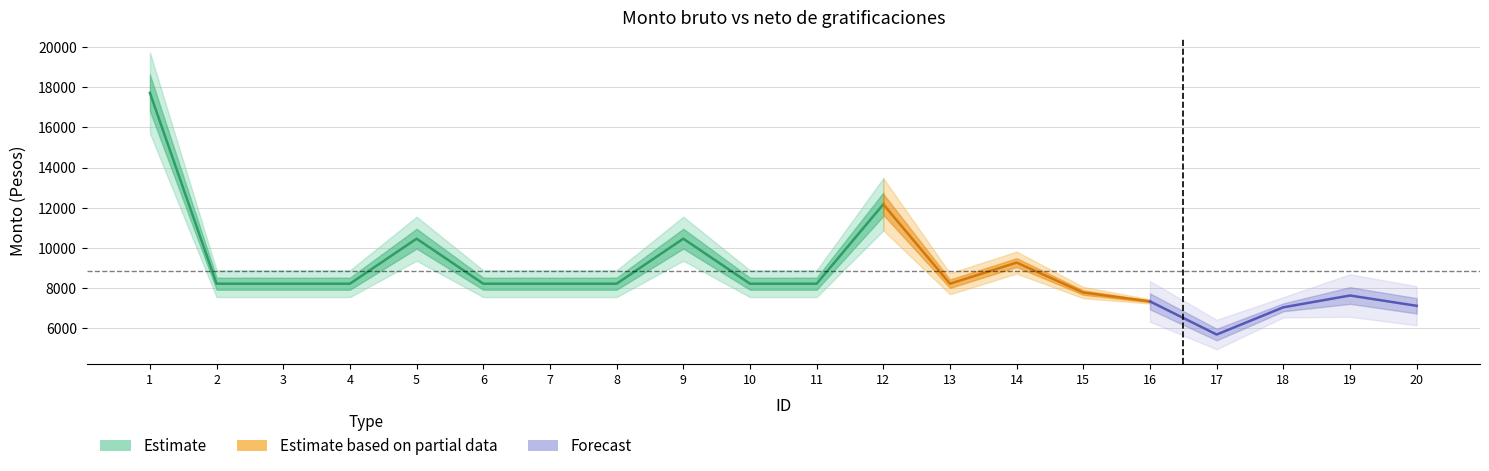

What is the greatest value displayed?

19737.0